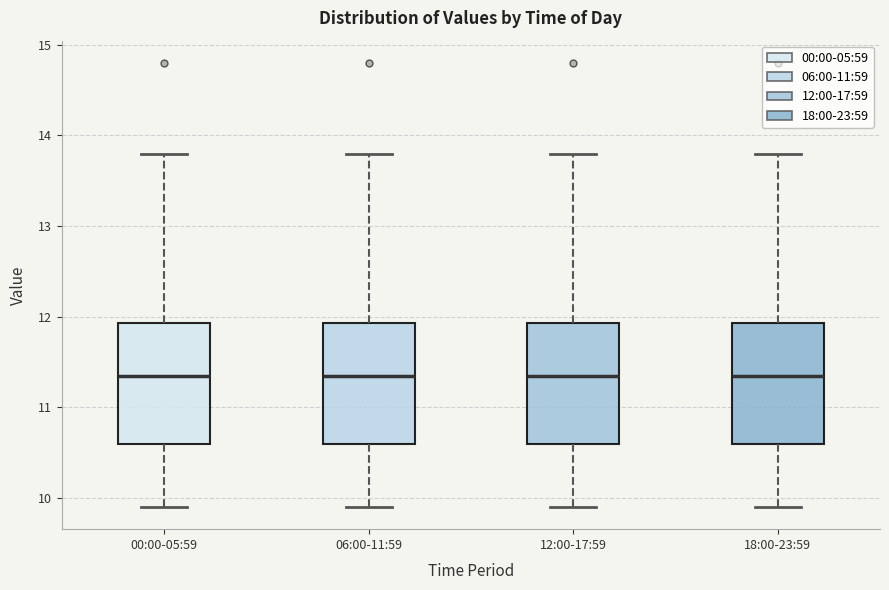

Where does the upper whisker of the box for 12:00-17:59 end on the y-axis? The values are not printed on the chart, so give them approximately, as read against the axis.

13.8